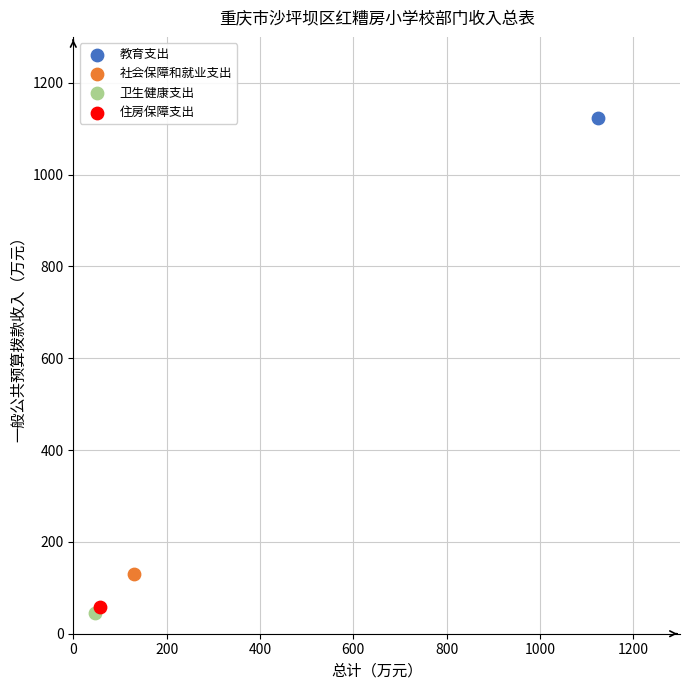

What are all the series names shown in the legend?

教育支出, 社会保障和就业支出, 卫生健康支出, 住房保障支出